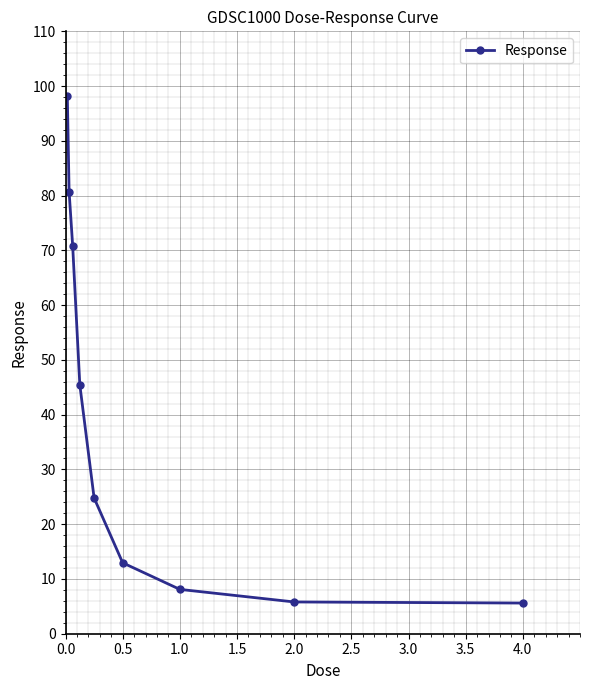

What is the value of the 9th point from the left?

5.6